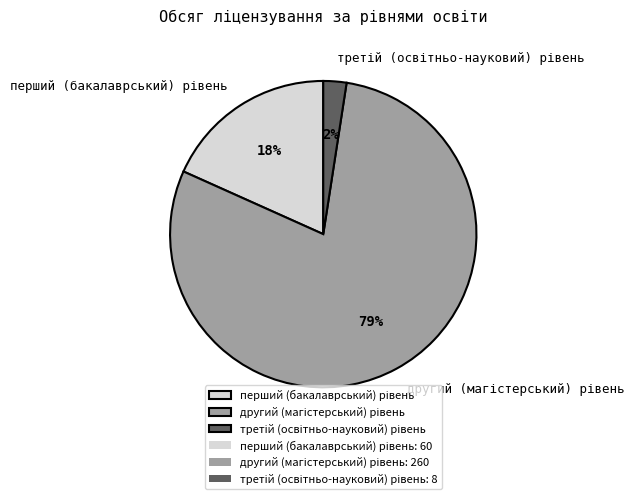

Does any single category account for the majority?

Yes